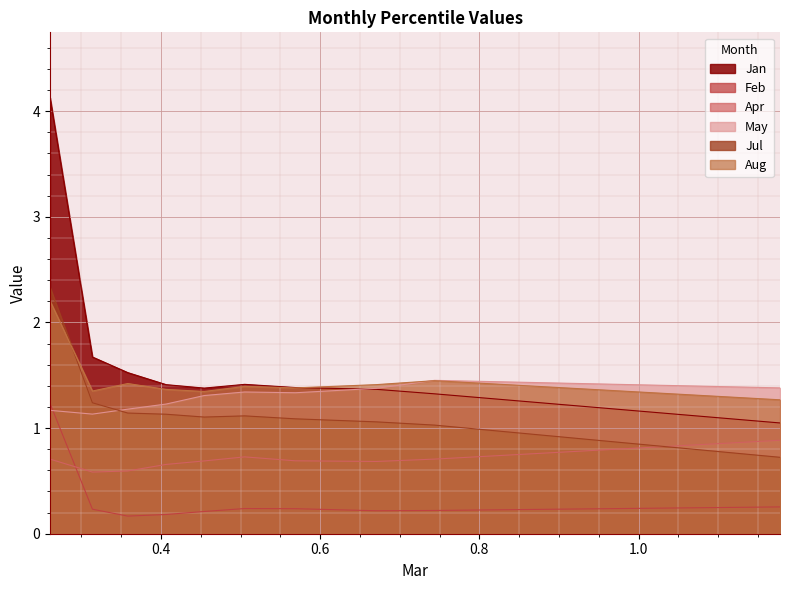

True or false: Jan and Apr cross at least once.

False